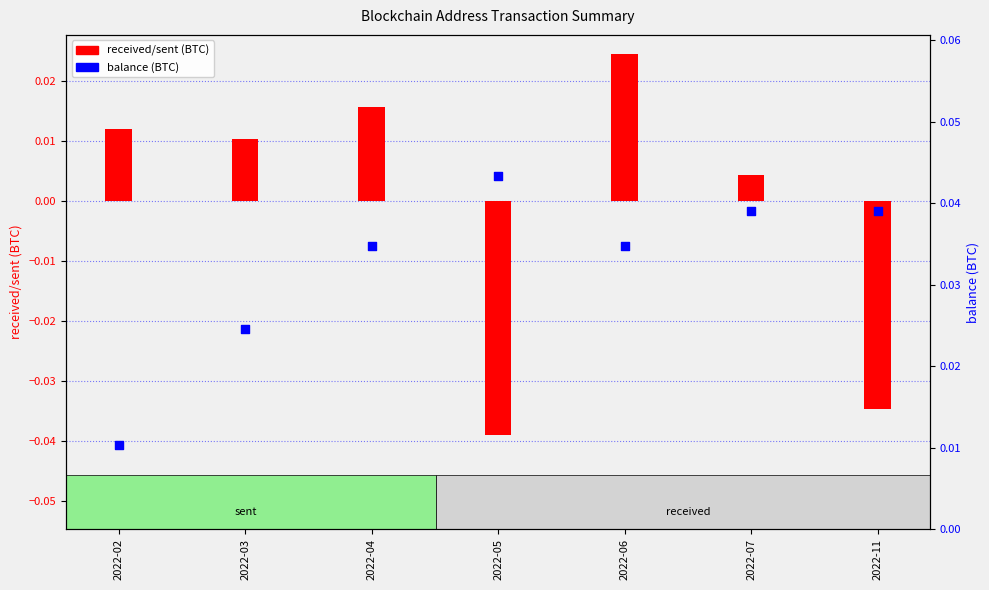

At how many categories does at least one series exceed 0?

7